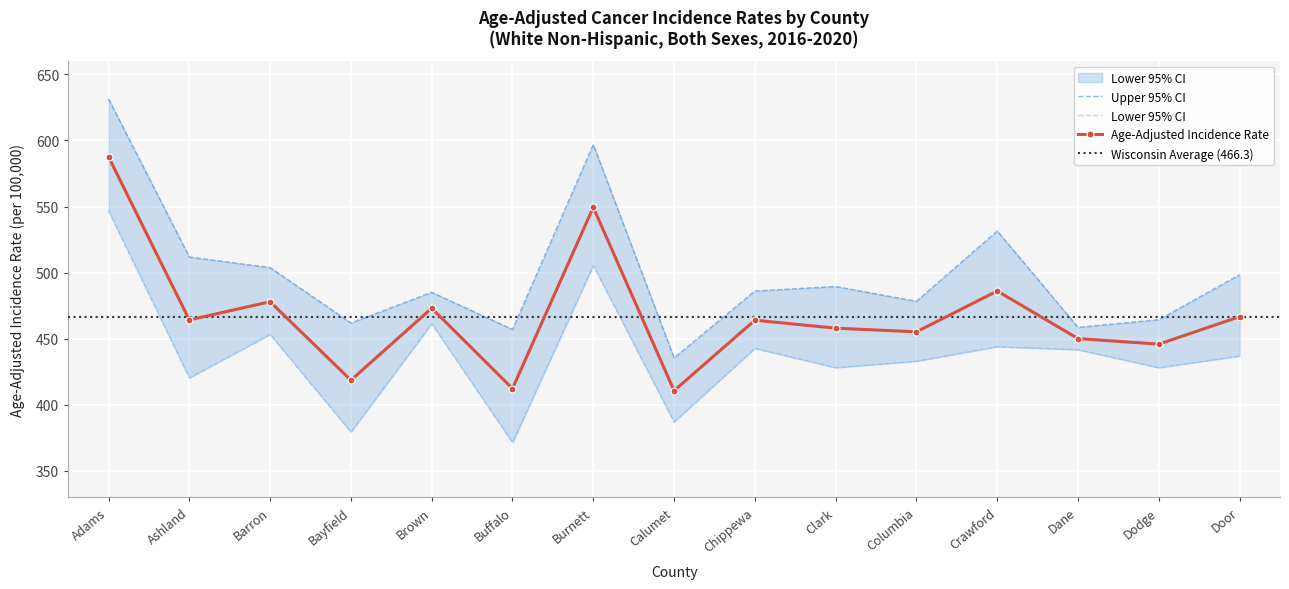

The Lower 95% CI series shows 387.1 at Calumet. True or false?

True